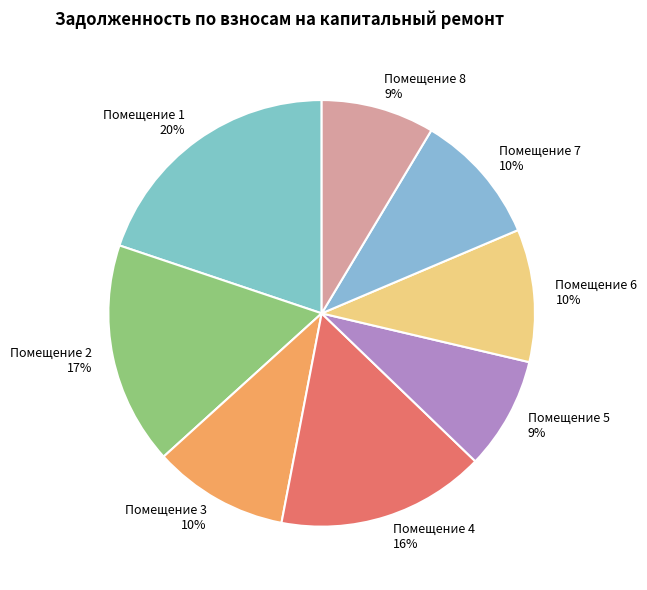

How many segments does this pie chart have?

8